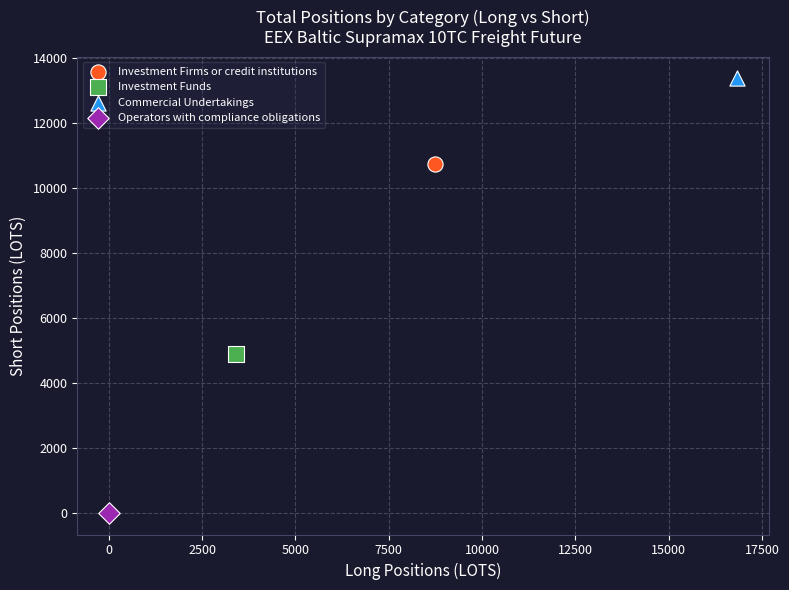

What are all the series names shown in the legend?

Investment Firms or credit institutions, Investment Funds, Commercial Undertakings, Operators with compliance obligations